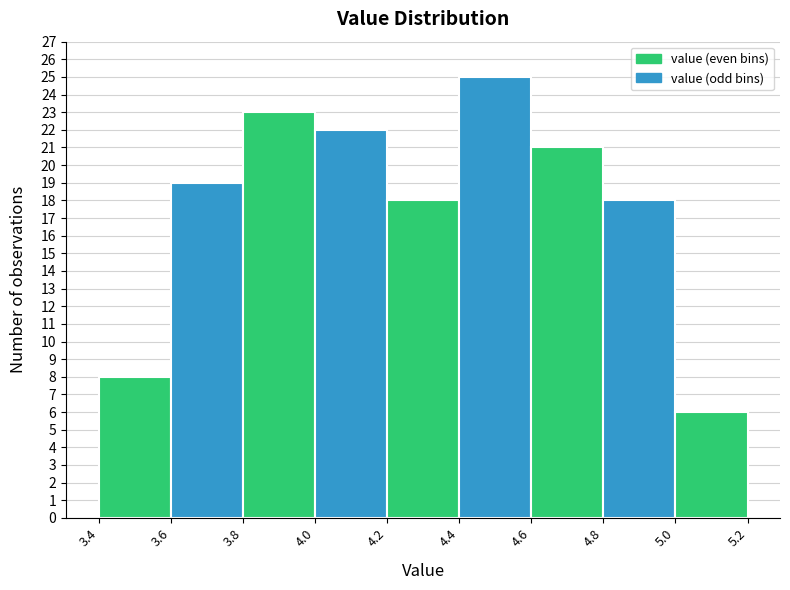

Over which range of the x-axis is the bar tallest?

4.4 to 4.6